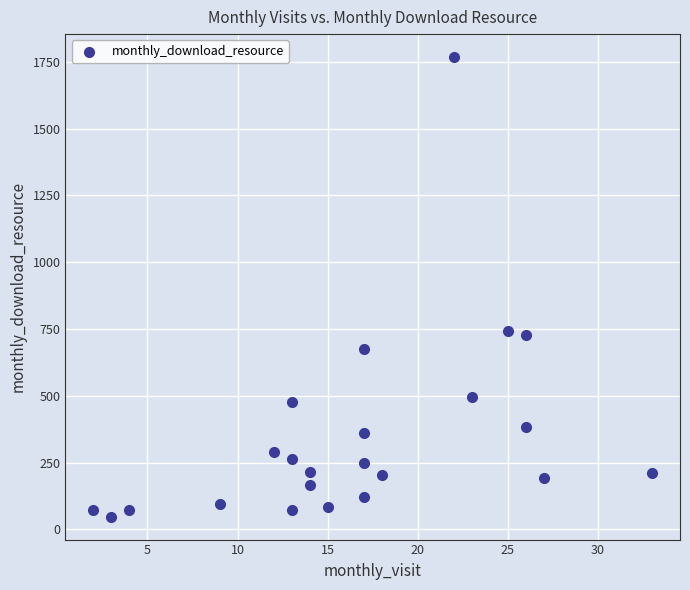

What is the range of Y values (max minus min)?

1720